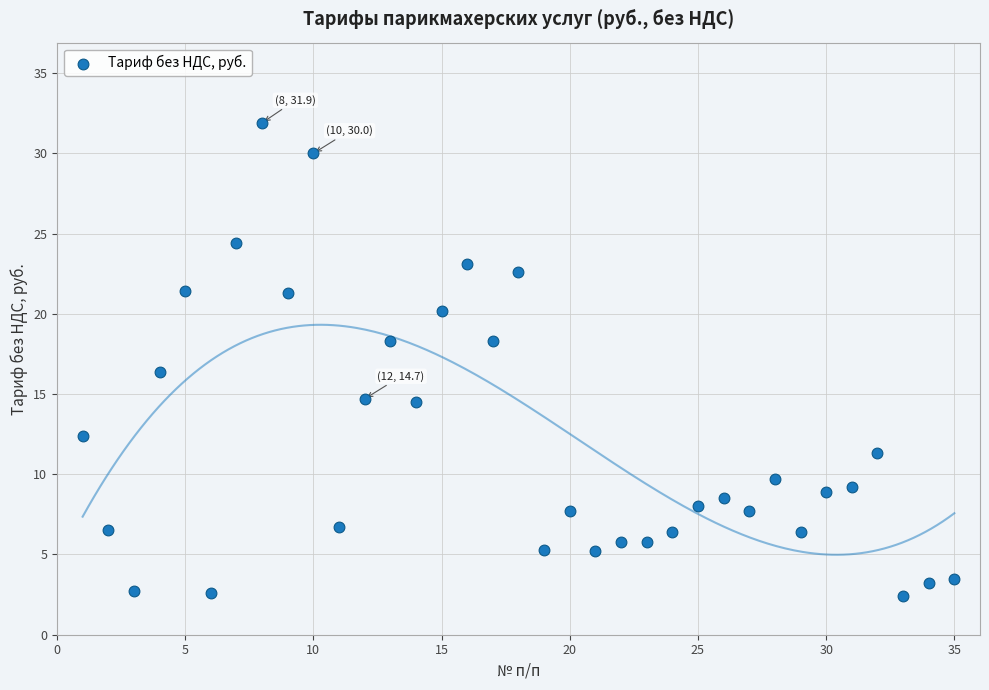

What Y value in the scatter plot is closest to 17?

16.4